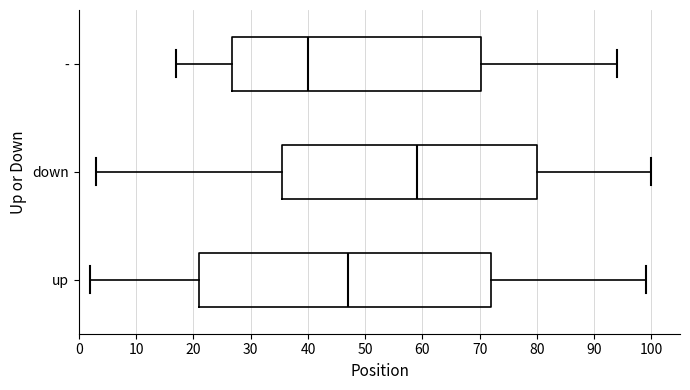

Which box is the widest, from its left edge to its right edge?

up